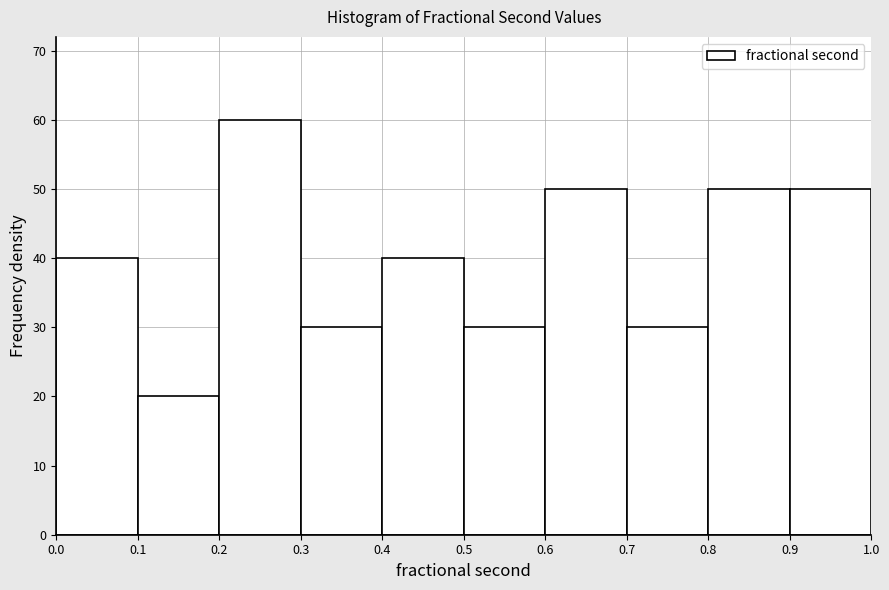

How tall is the bar that spans 0.4 to 0.5 on the x-axis? The values are not printed on the chart, so give them approximately, as read against the axis.

40